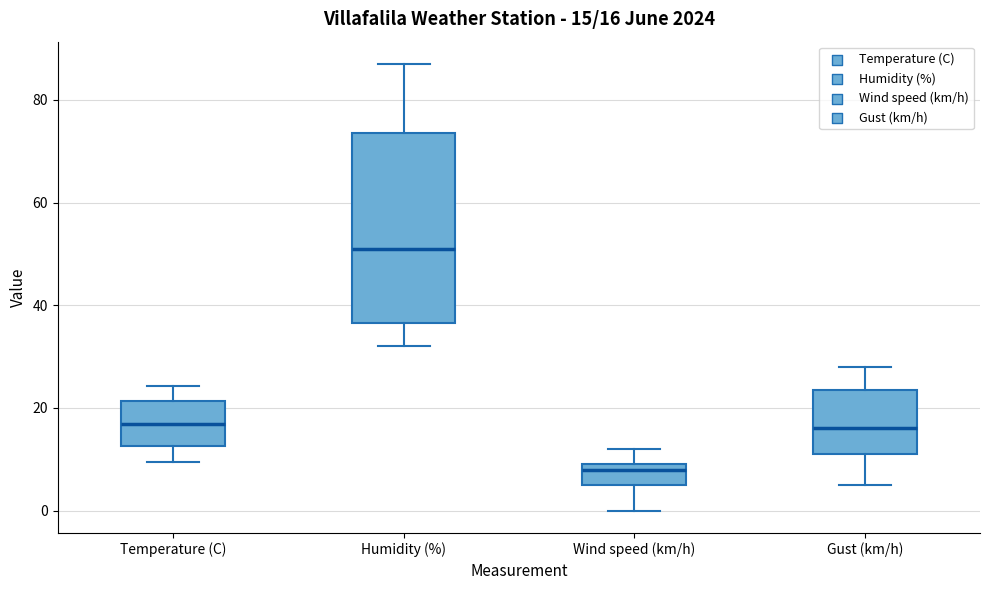

Comparing the boxes themselves (not the whiskers), which one is the tallest?

Humidity (%)